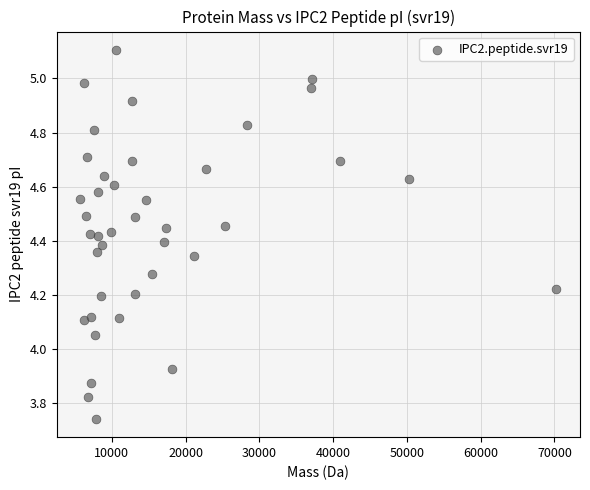

What is the range of Y values (max minus min)?

1.4